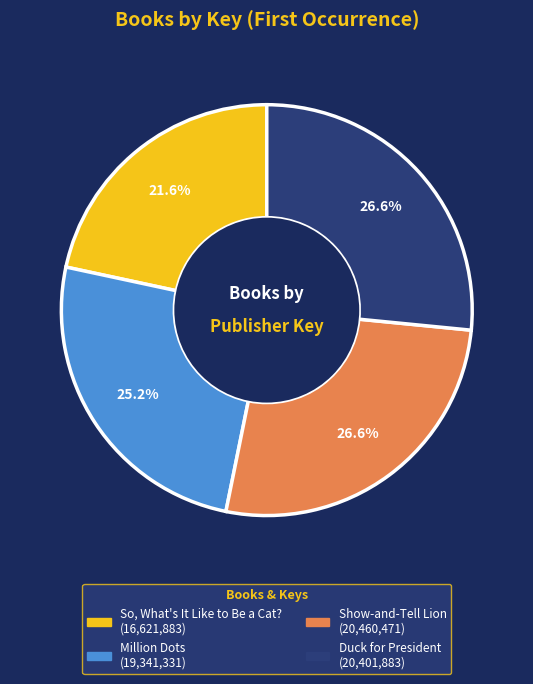

Which has a higher value, Show-and-Tell Lion or Million Dots?

Show-and-Tell Lion